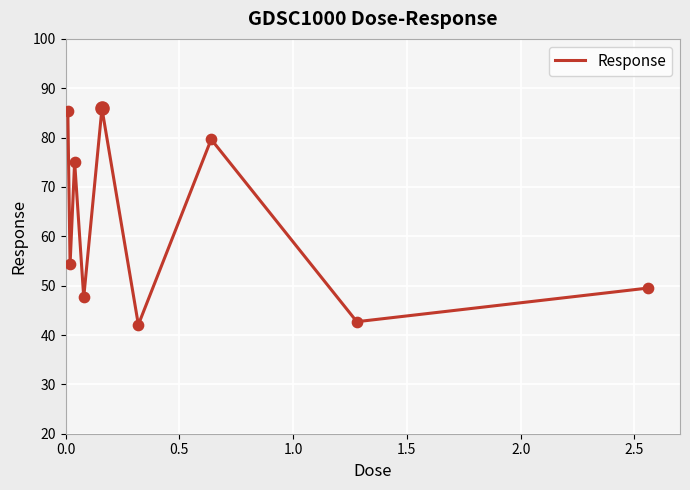

What is the difference between the maximum and minimum values?

43.8